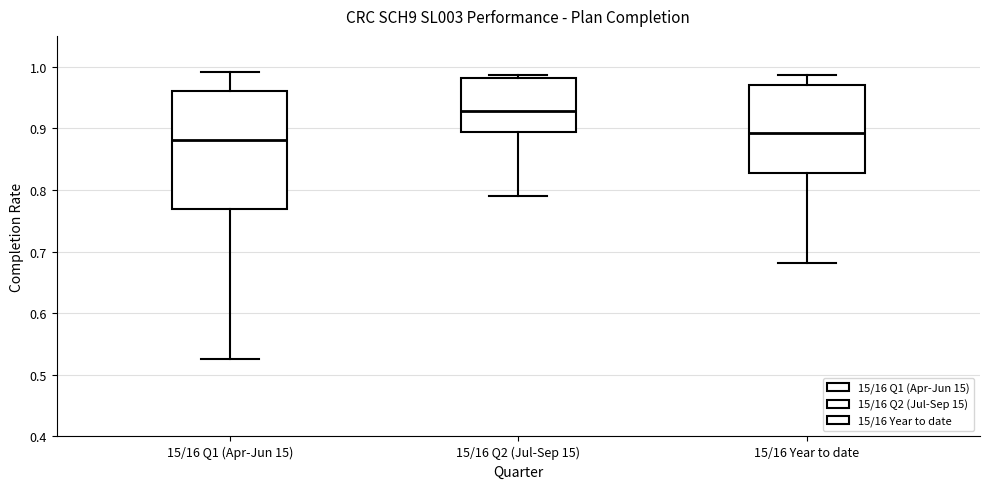

Which box has the lowest median line?

15/16 Q1 (Apr-Jun 15)